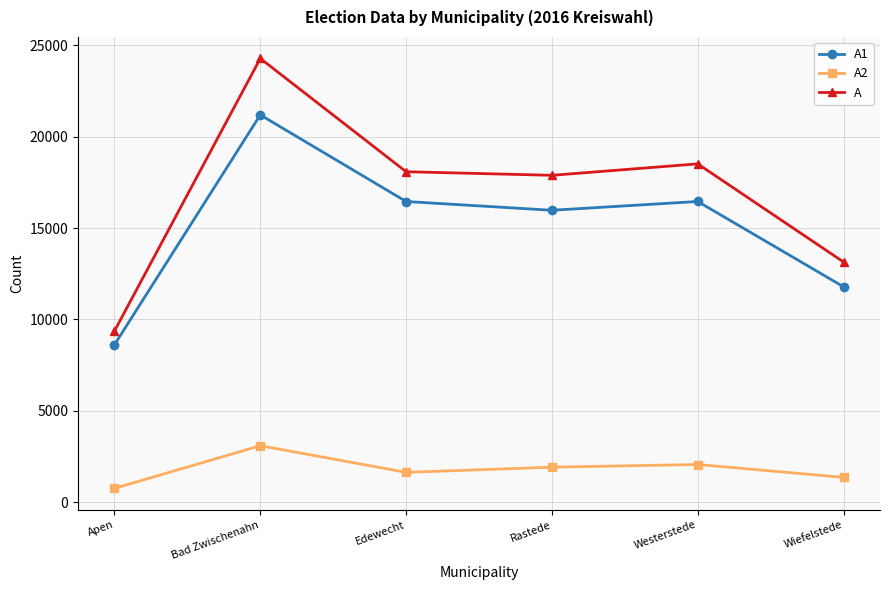

True or false: A and A1 cross at least once.

False